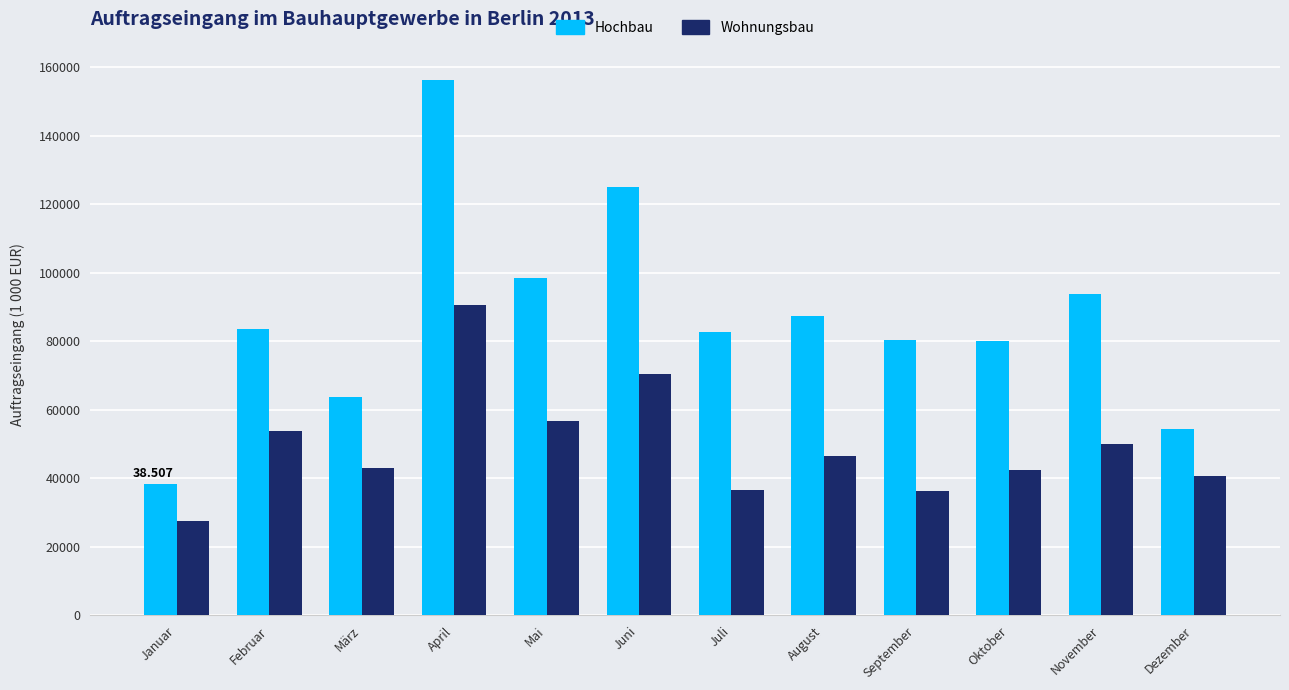

At which category is the sum across all series the highest?

April